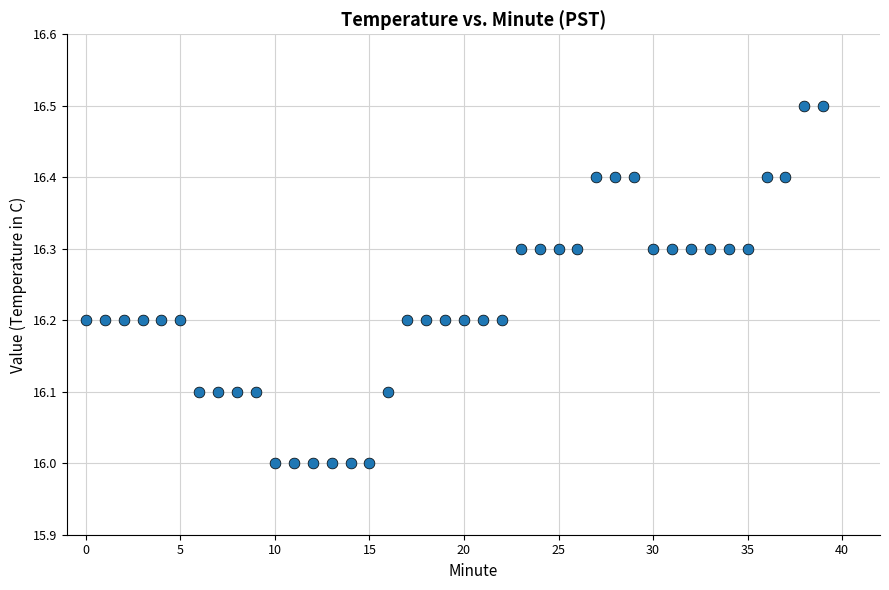

What is the range of Y values (max minus min)?

0.5